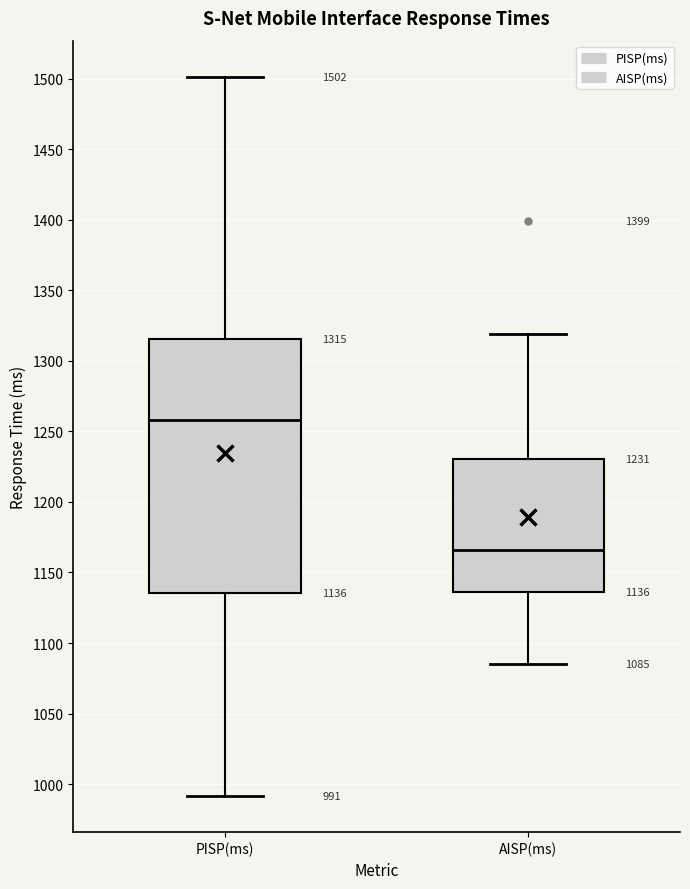

Comparing the boxes themselves (not the whiskers), which one is the tallest?

PISP(ms)